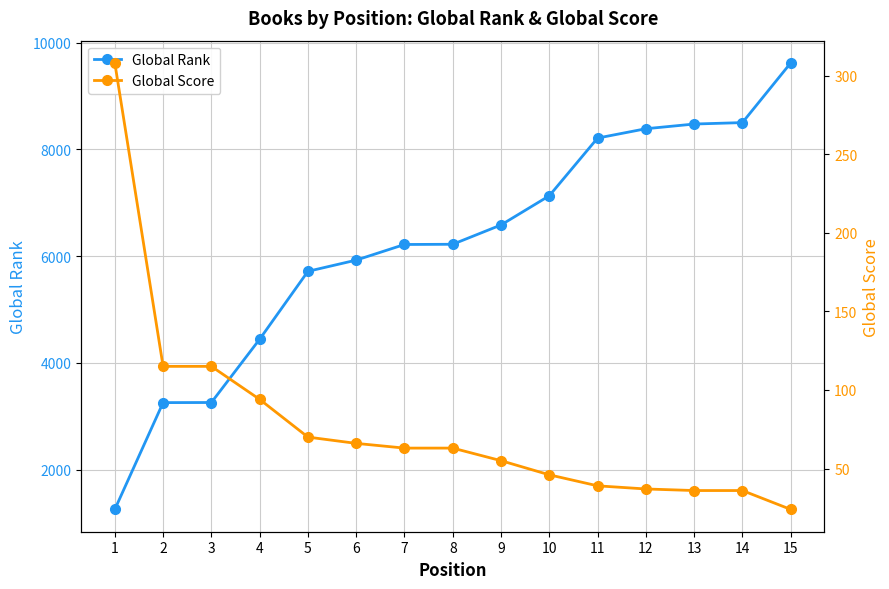

Between 6 and 7, which is larger?

7